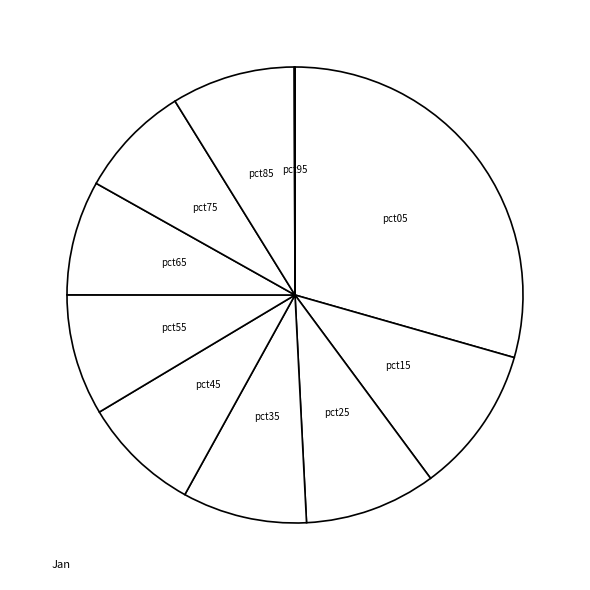

Which category has the smallest portion of the pie?

pct95